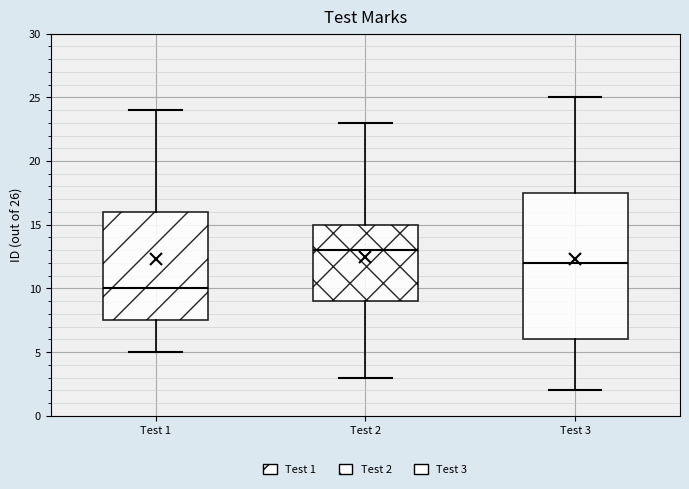

Comparing the boxes themselves (not the whiskers), which one is the tallest?

Test 3